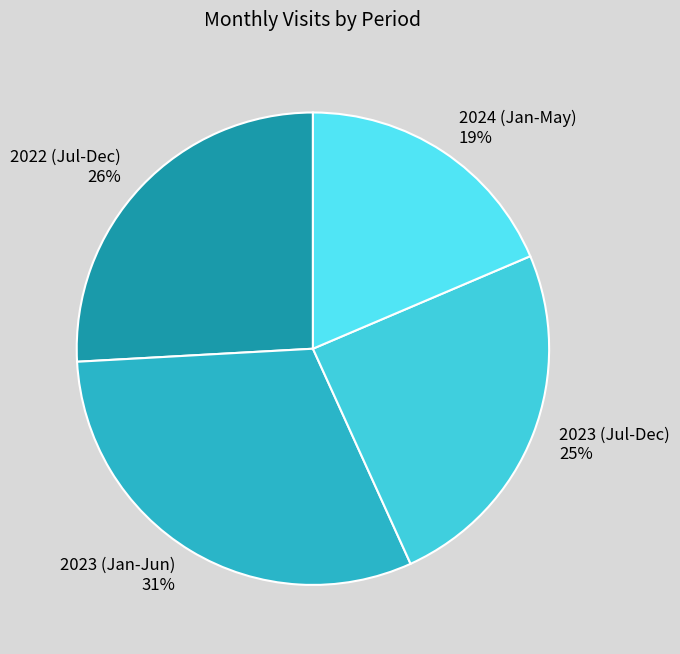

Which slice is the smallest?

2024 (Jan-May) 19%